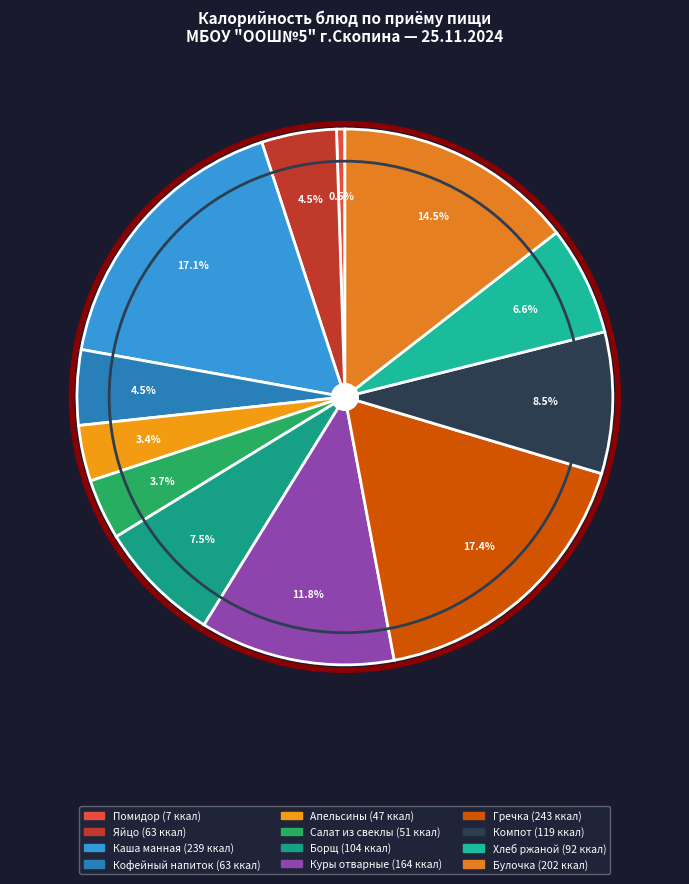

Count the number of slices in the pie.

12